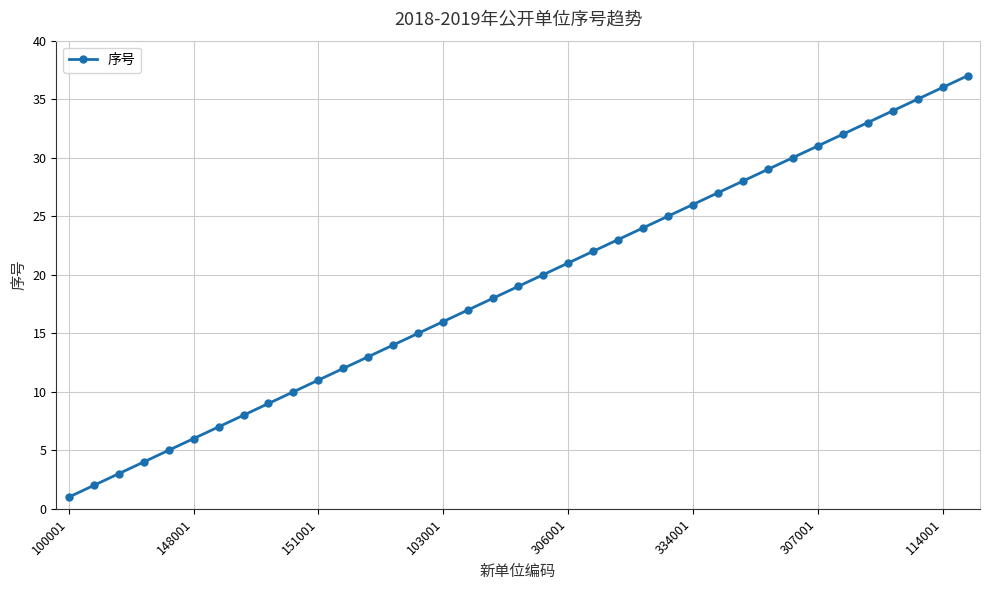

What is the difference between the maximum and minimum values?

36